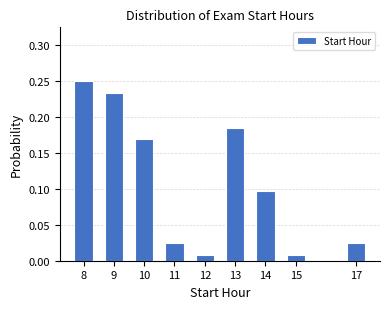

The value at 14 is 0.1. True or false?

True